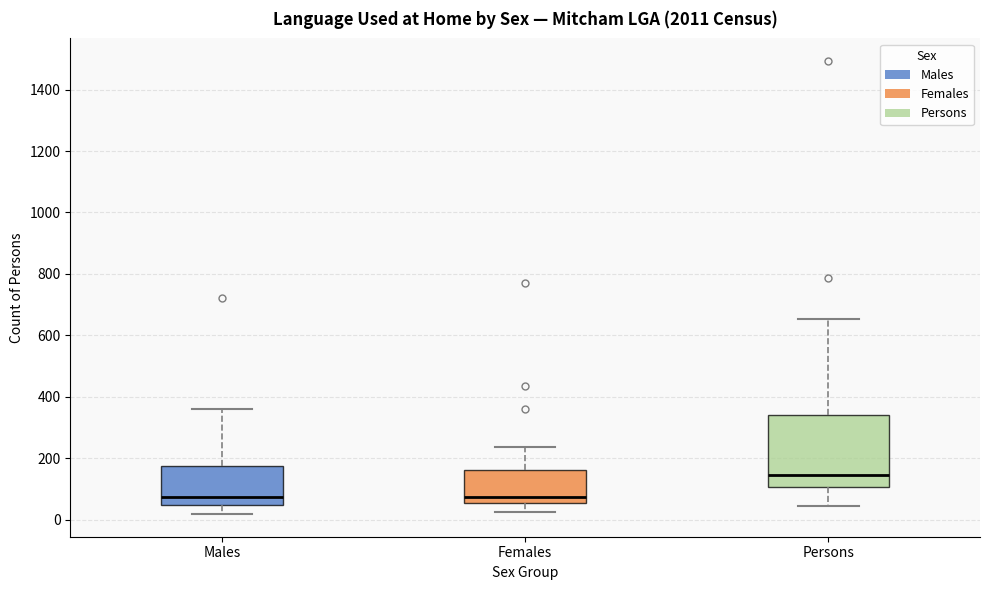

Where is the lower edge of the box for Females on the y-axis? The values are not printed on the chart, so give them approximately, as read against the axis.

60